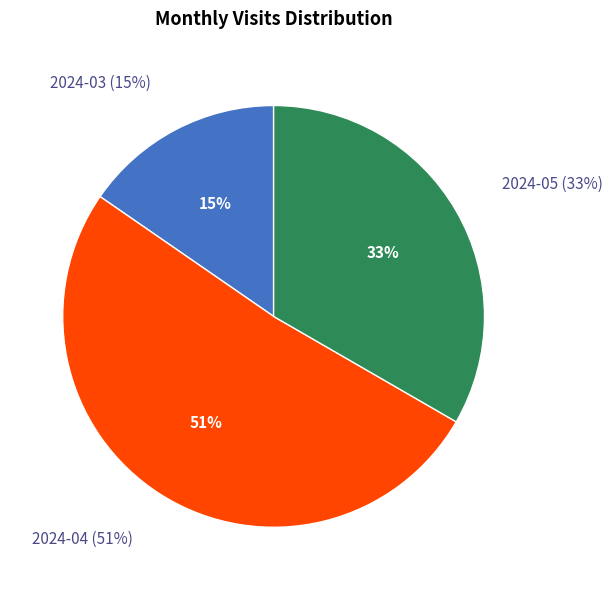

Which slice is the smallest?

2024-03